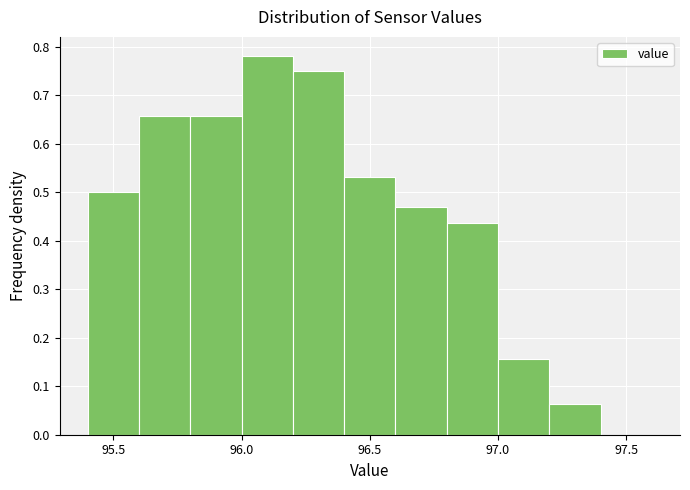

Reading left to right, list every bar in this chart as the range it spans on the x-axis followed by its height. The values are not printed on the chart, so give them approximately, as read against the axis.

95.4 to 95.6: 0.50
95.6 to 95.8: 0.66
95.8 to 96.0: 0.66
96.0 to 96.2: 0.78
96.2 to 96.4: 0.75
96.4 to 96.6: 0.53
96.6 to 96.8: 0.47
96.8 to 97.0: 0.44
97.0 to 97.2: 0.16
97.2 to 97.4: 0.06
97.4 to 97.6: 0